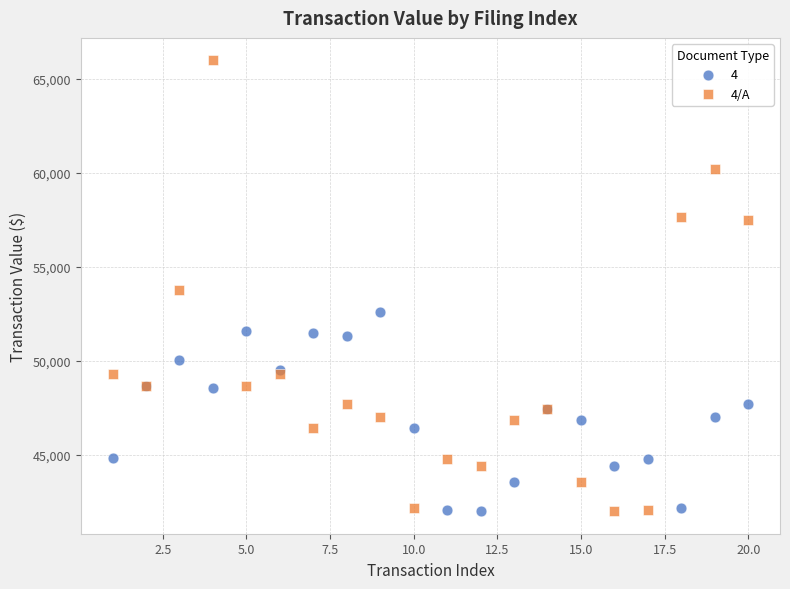

Which series contains the highest Y value?

4/A